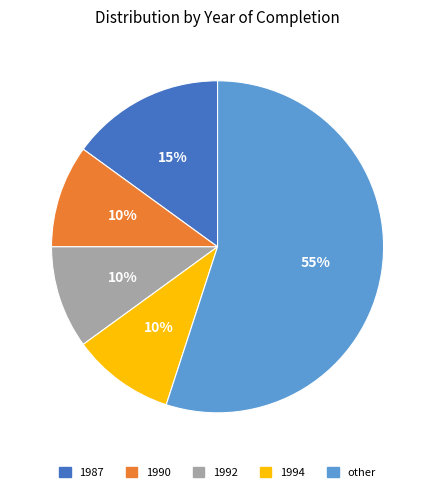

Do 1994 and 1987 together represent more than half of the pie?

No